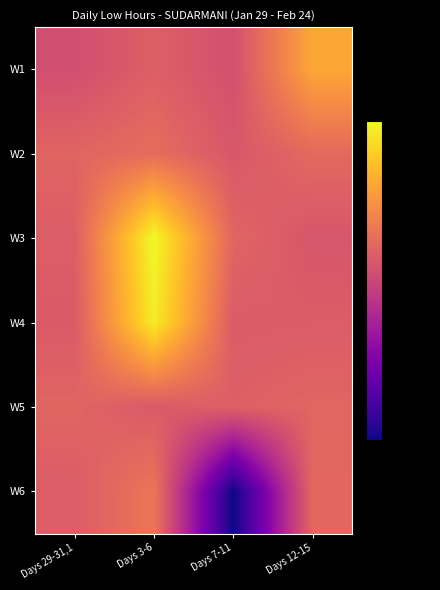

Which series has the largest range (max minus min)?

W6